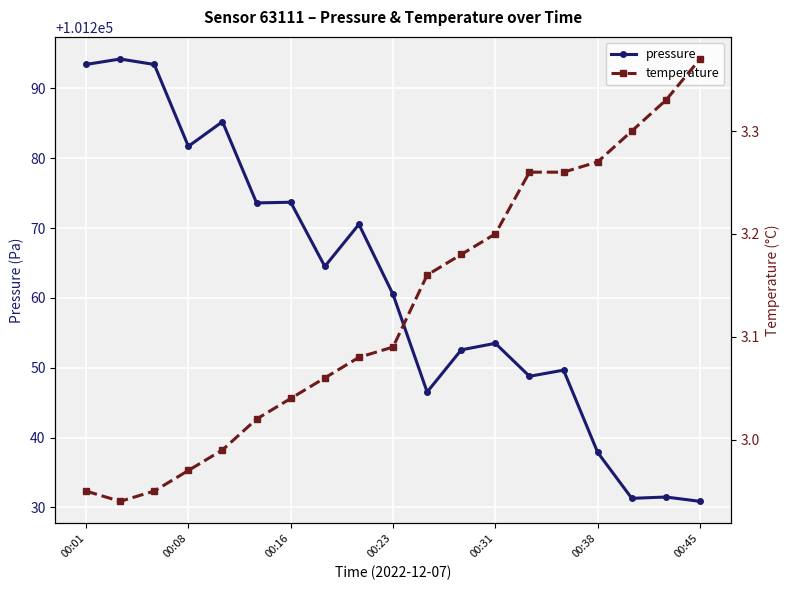

What is the difference between the maximum and minimum values in the pressure series?

63.3